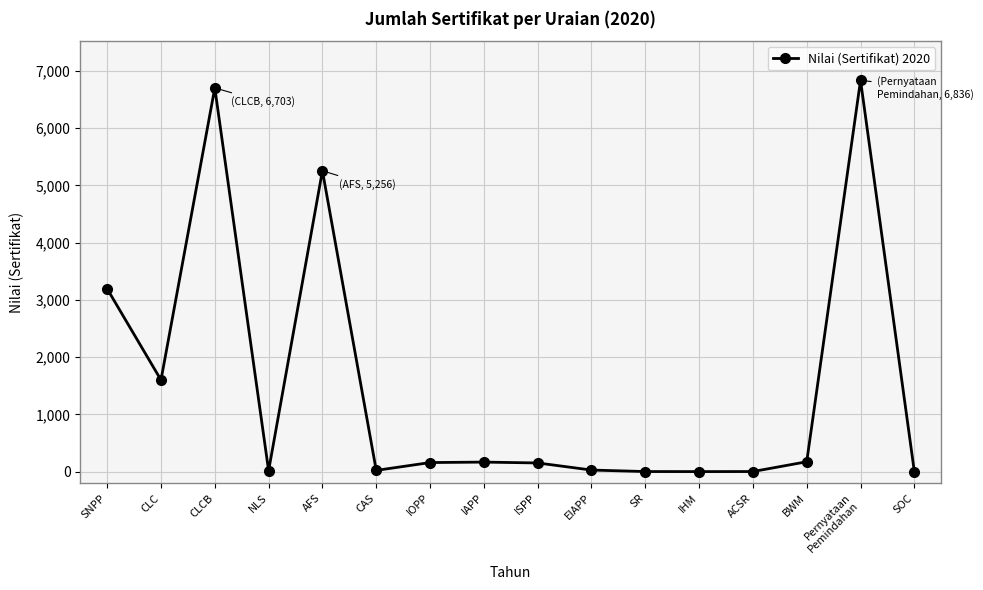

What is the change in value from AFS to EIAPP?

-5229